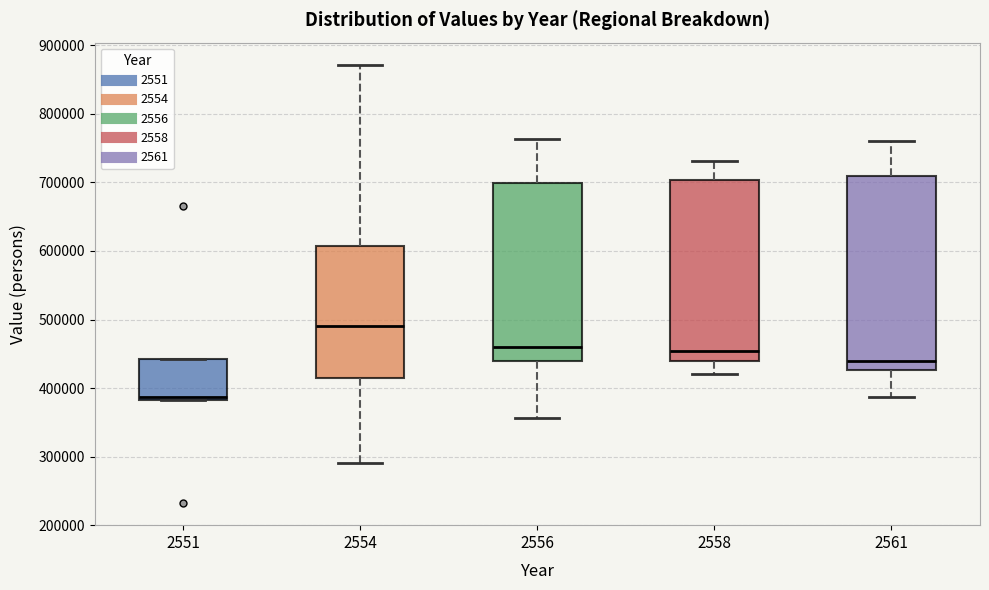

Reading left to right, read every box against the y-axis: the position of its median line, the range the box covers, and the ends of its whiskers. The values are not printed on the chart, so give them approximately, as read against the axis.

2551: median 390000, box 380000 to 440000, whiskers 380000 to 440000
2554: median 490000, box 410000 to 610000, whiskers 290000 to 870000
2556: median 460000, box 440000 to 700000, whiskers 360000 to 760000
2558: median 450000, box 440000 to 700000, whiskers 420000 to 730000
2561: median 440000, box 430000 to 710000, whiskers 390000 to 760000